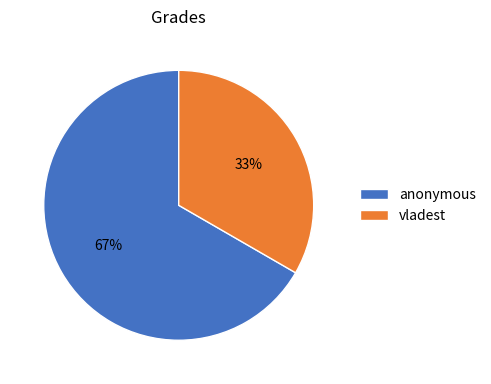

What is the smallest slice in the pie chart?

vladest